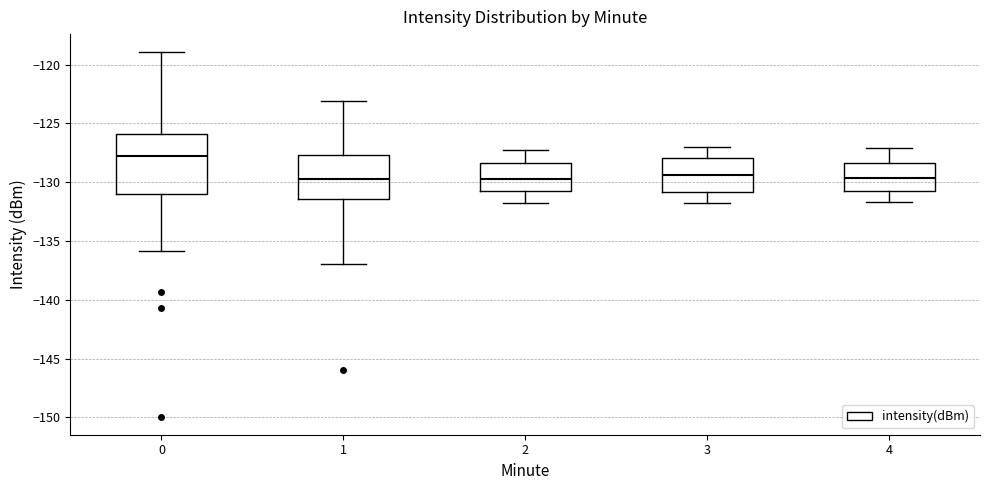

Which box's median line is the highest?

0